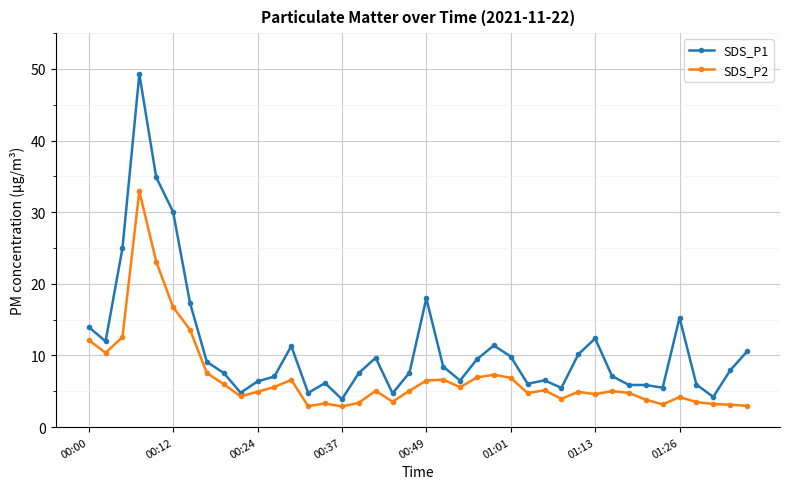

Which series has the largest total across all categories?

SDS_P1